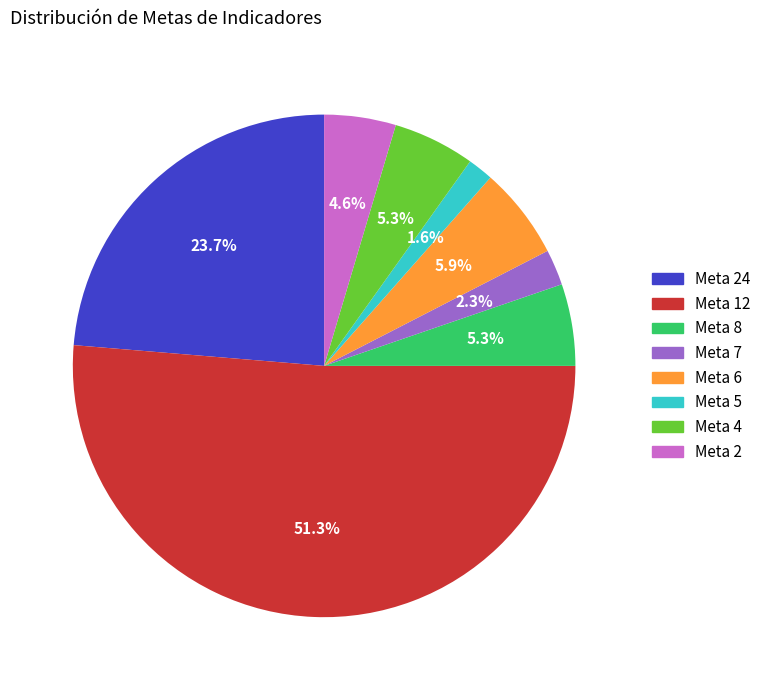

Is there any slice that represents more than half of the pie?

Yes